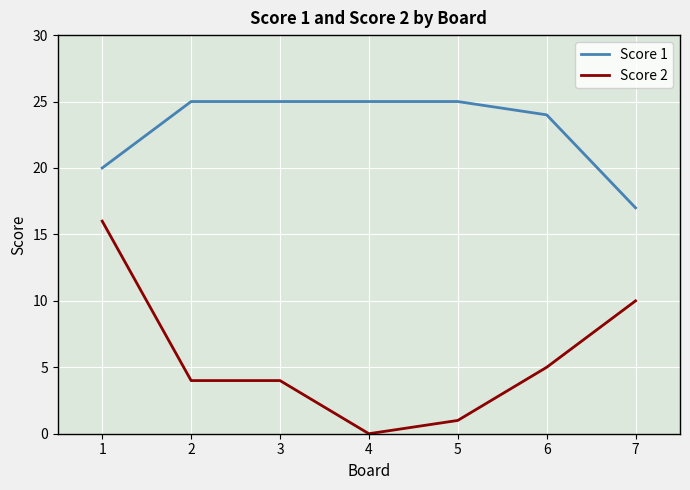

What is the difference between the Score 1 values at 7 and 5?

8